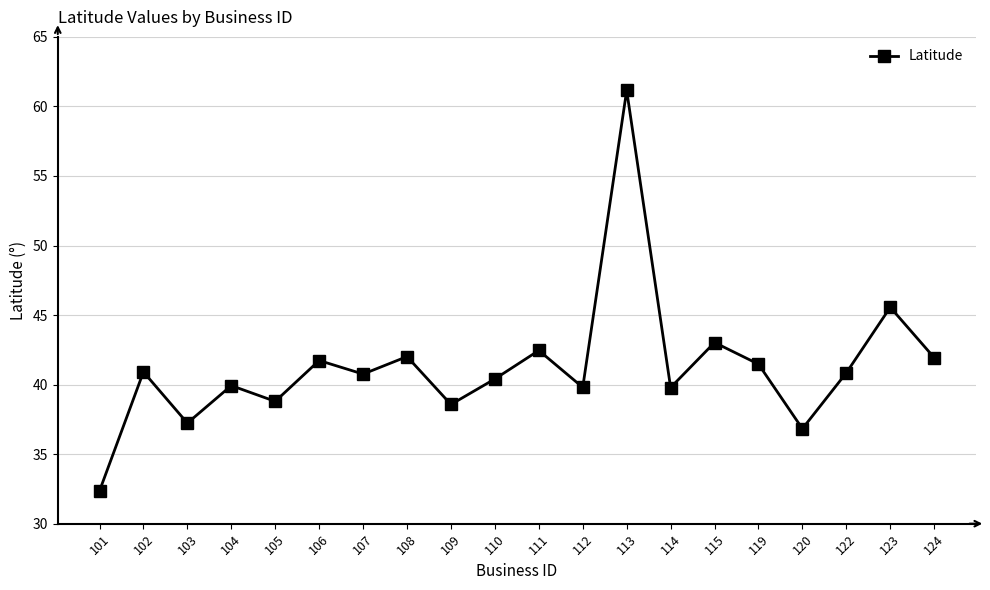

Count the number of data series in this chart.

1